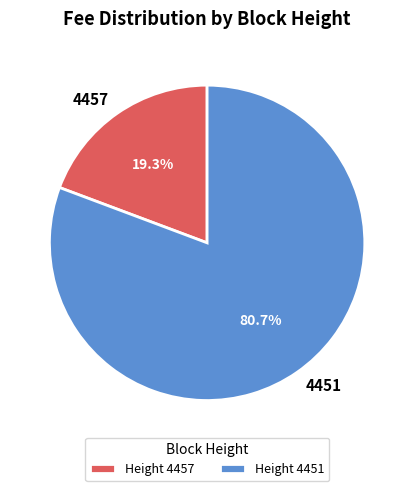

How many segments does this pie chart have?

2